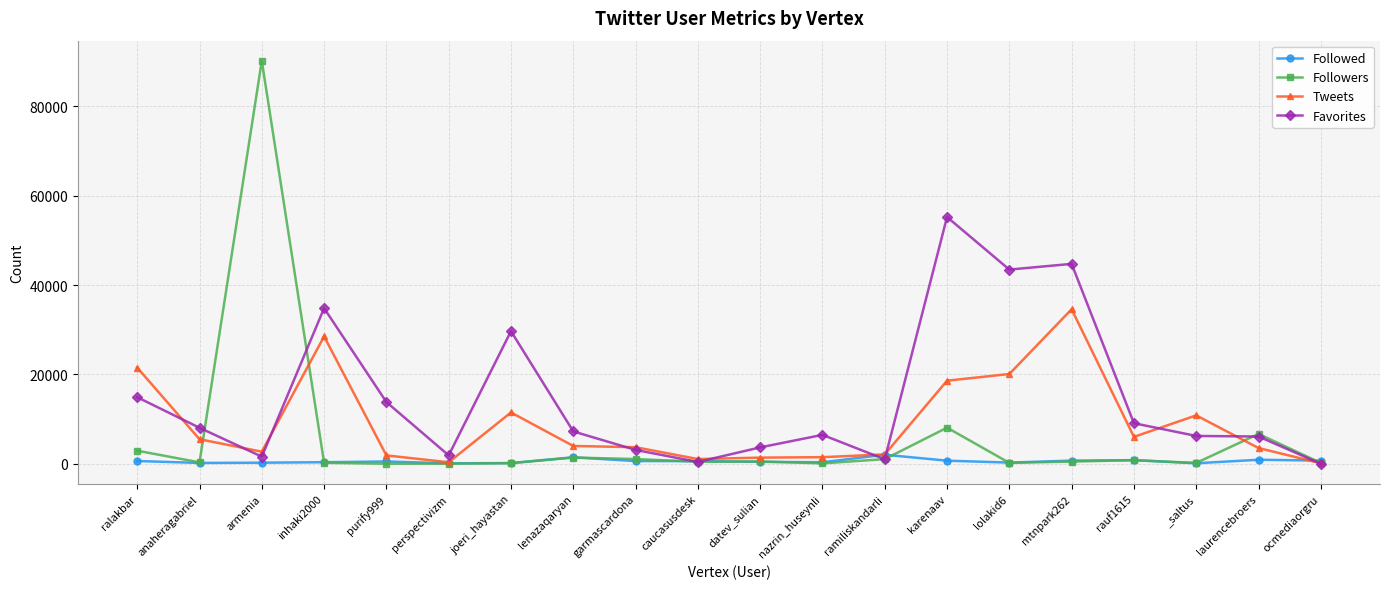

At how many categories does at least one series exceed 63155?

1